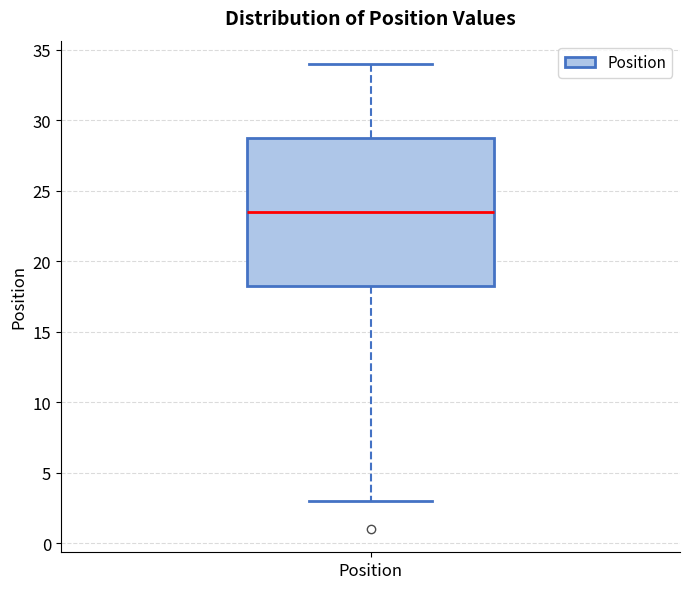

Read this box plot against the y-axis: the position of the median line, the range covered by the box, and the ends of both whiskers. The values are not printed on the chart, so give them approximately, as read against the axis.

median 23.5, box 18.5 to 29.0, whiskers 3.0 to 34.0